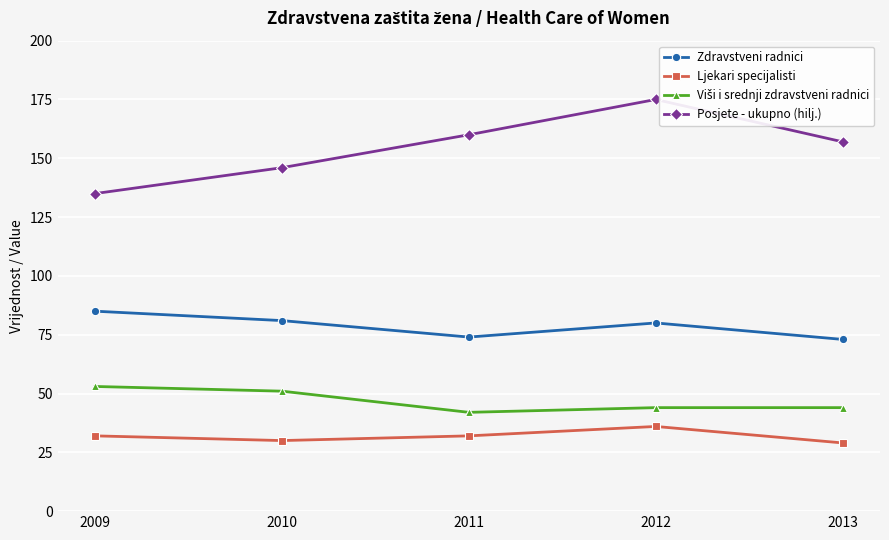

True or false: Posjete - ukupno (hilj.) and Ljekari specijalisti cross at least once.

False